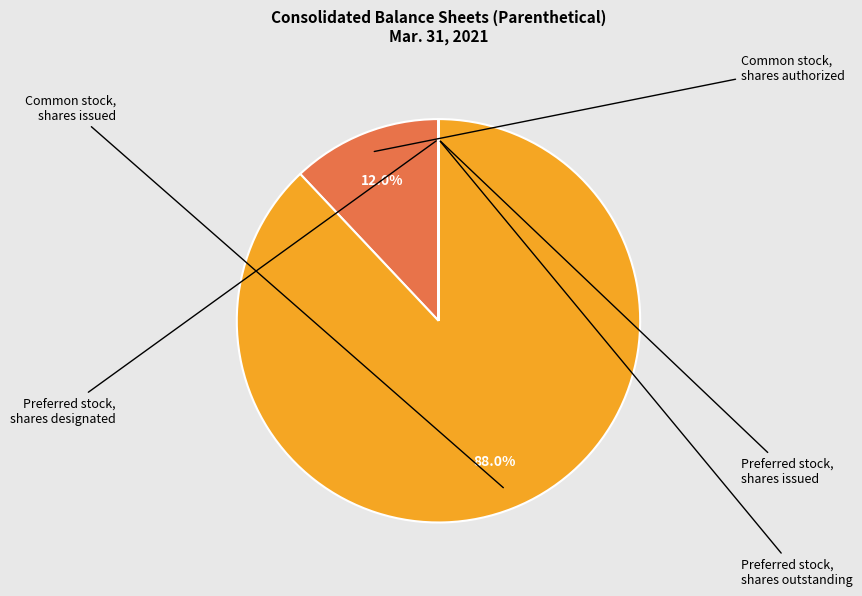

How many segments does this pie chart have?

5